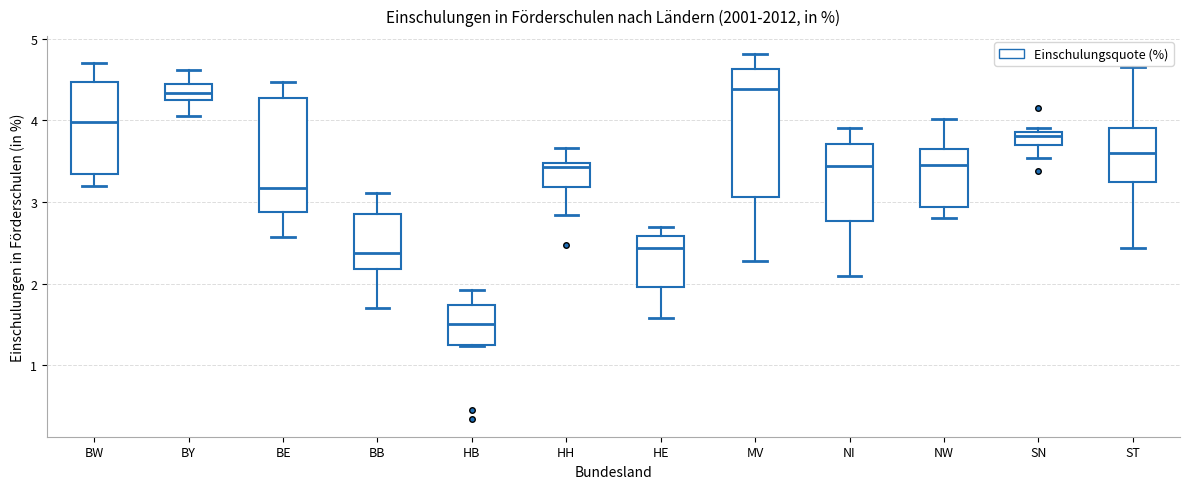

Comparing the boxes themselves (not the whiskers), which one is the tallest?

MV